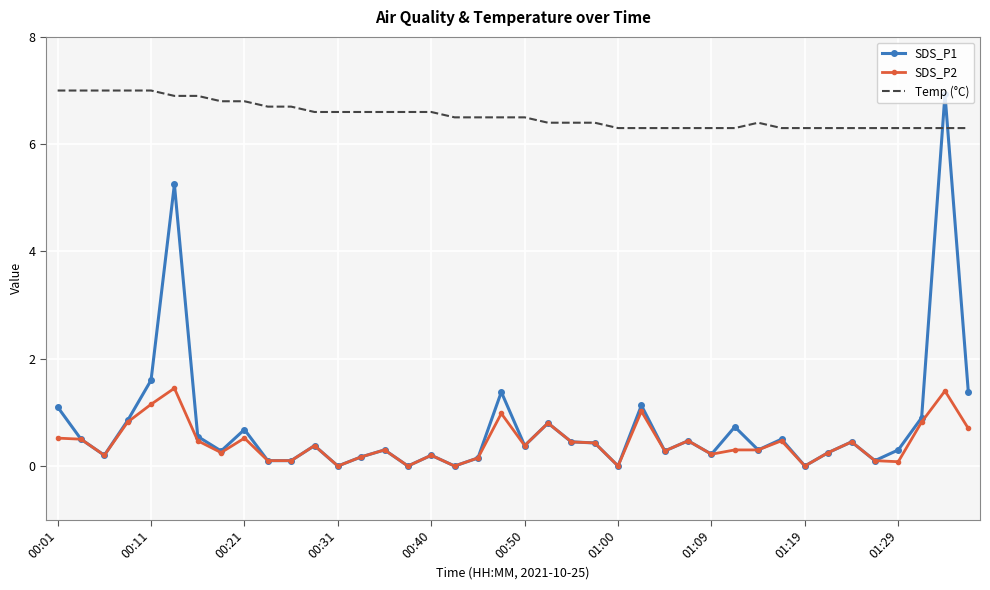

Which series has the largest range (max minus min)?

SDS_P1